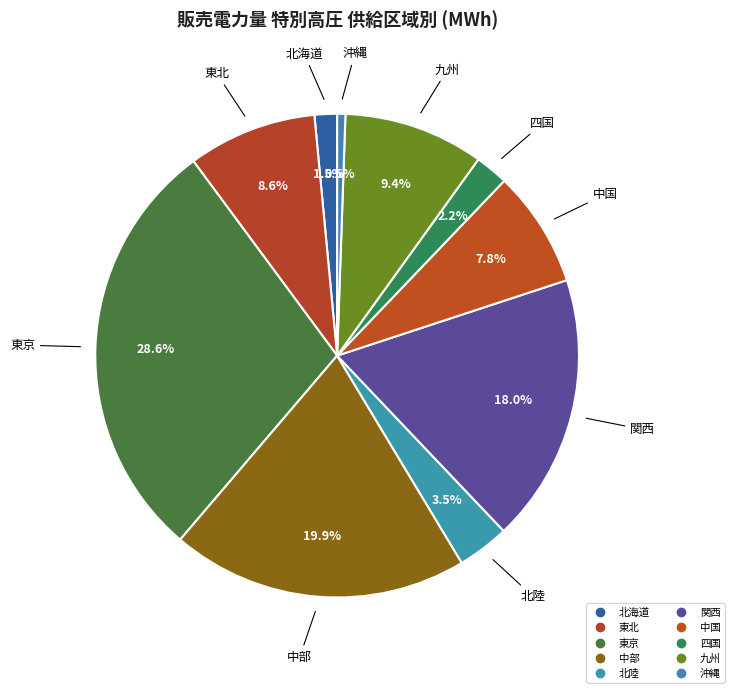

Is there a majority slice in this chart?

No